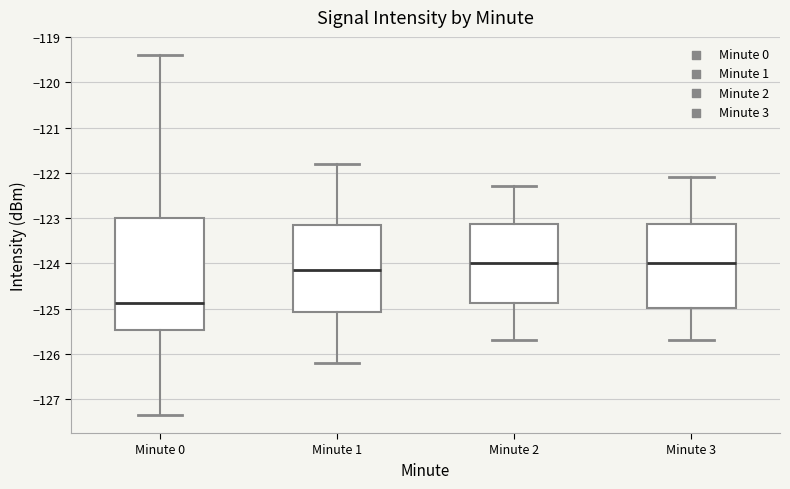

Reading left to right, read every box against the y-axis: the position of its median line, the range the box covers, and the ends of its whiskers. The values are not printed on the chart, so give them approximately, as read against the axis.

Minute 0: median -124.9, box -125.5 to -123.0, whiskers -127.3 to -119.4
Minute 1: median -124.1, box -125.1 to -123.1, whiskers -126.2 to -121.8
Minute 2: median -124.0, box -124.9 to -123.1, whiskers -125.7 to -122.3
Minute 3: median -124.0, box -125.0 to -123.1, whiskers -125.7 to -122.1